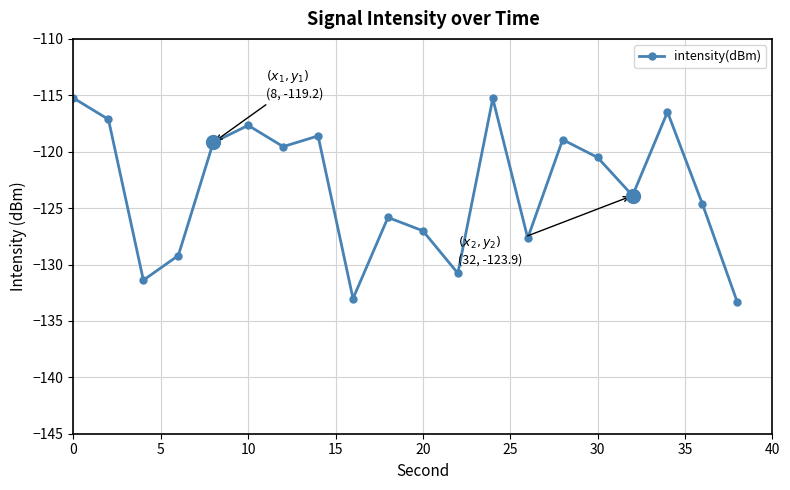

What is the difference between the maximum and minimum values?

18.1